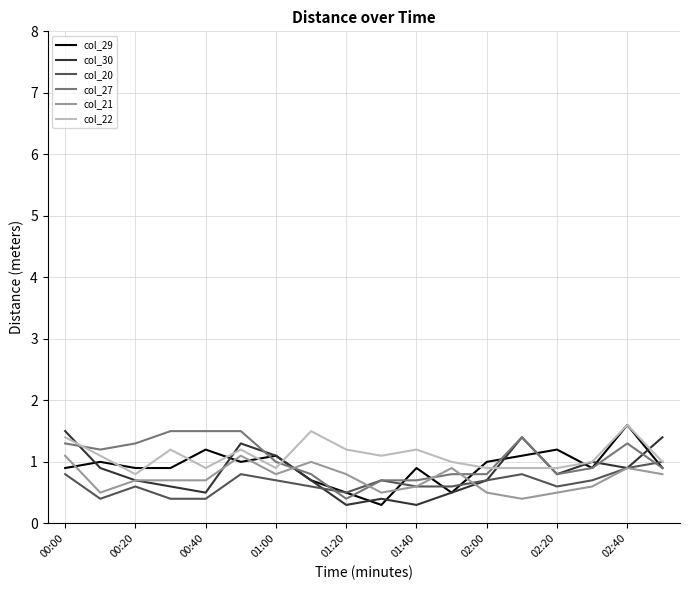

What is the minimum value shown in the chart?

0.3